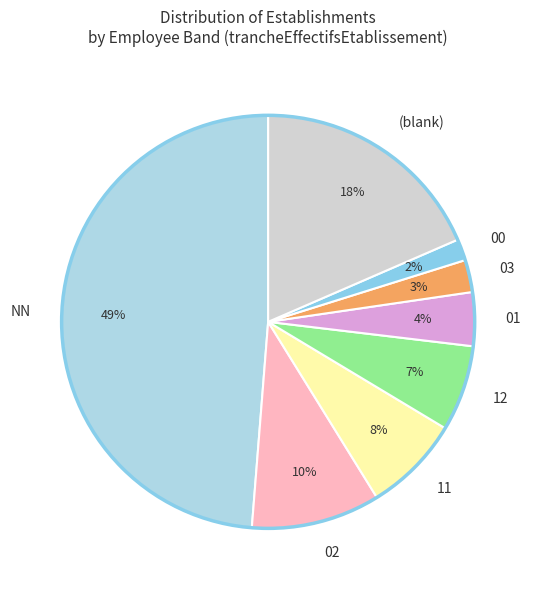

Is 00 the majority of the pie?

No